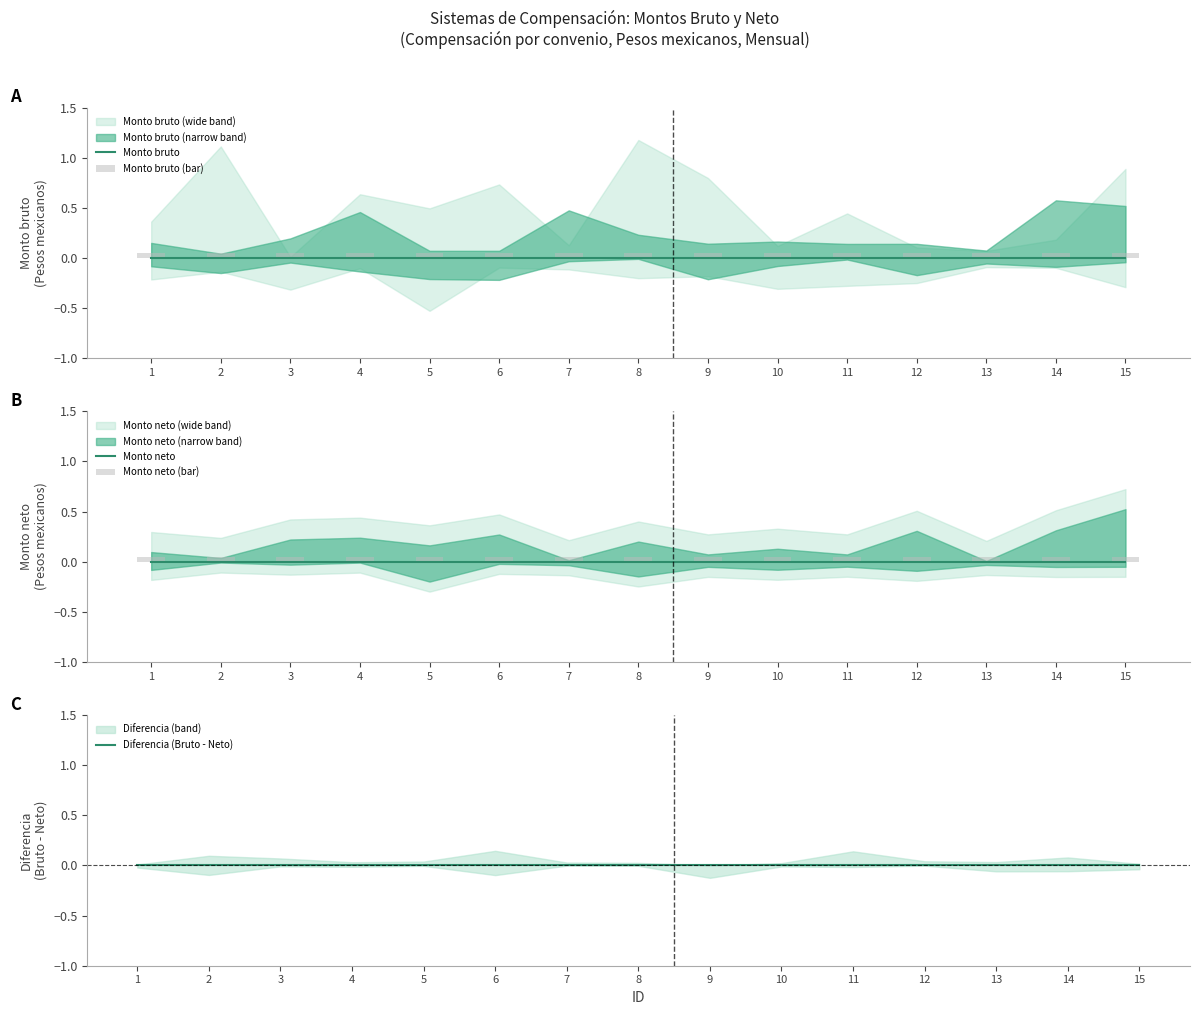

Which has a higher value, 6 or 13?

6